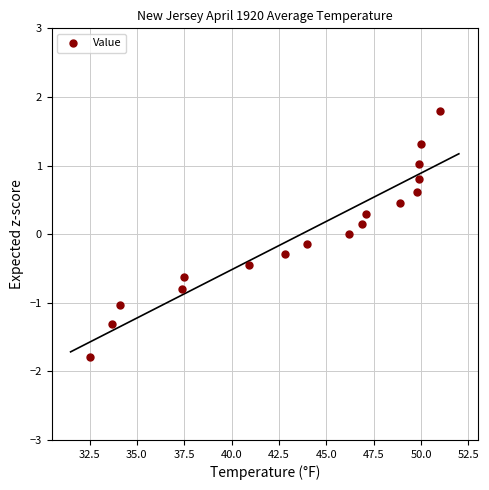

What is the range of X values (max minus min)?

18.5